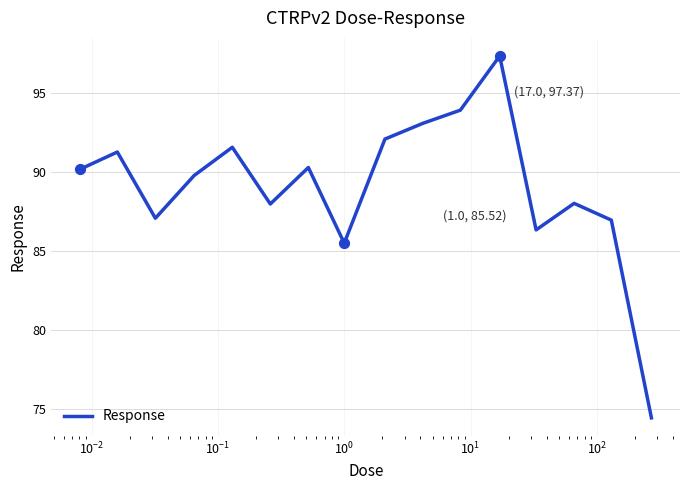

What is the maximum value shown in the chart?

97.4